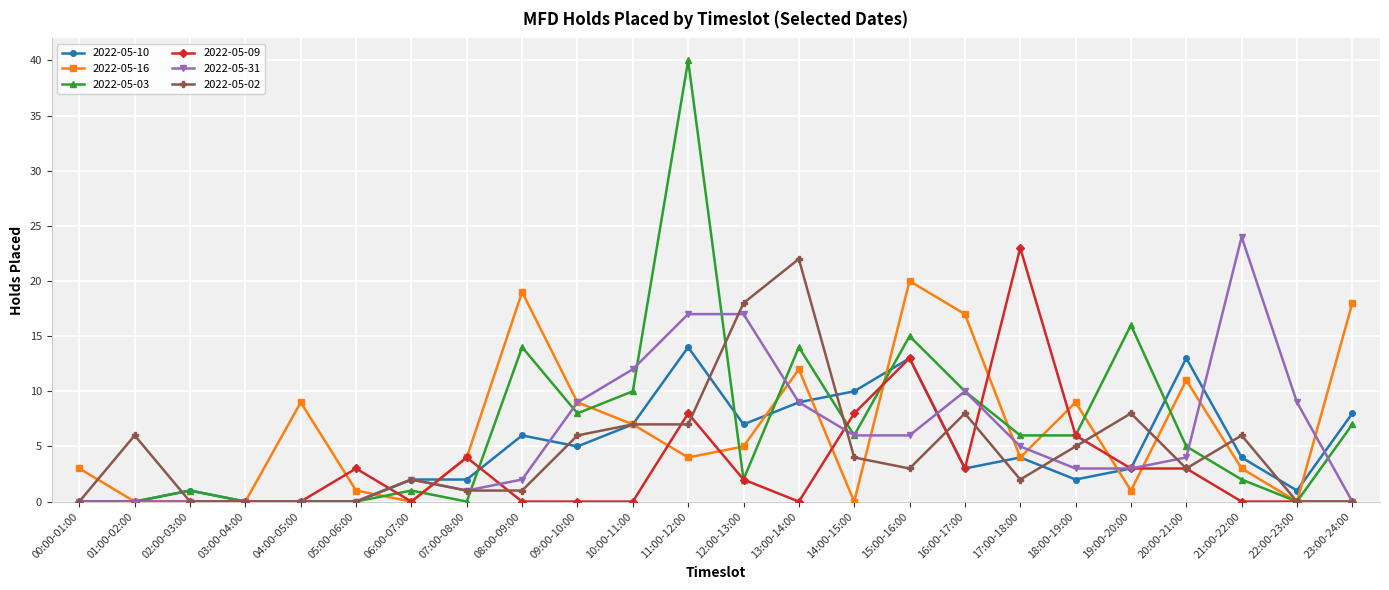

True or false: 2022-05-09 has more than 0 points higher than both neighbors.

True